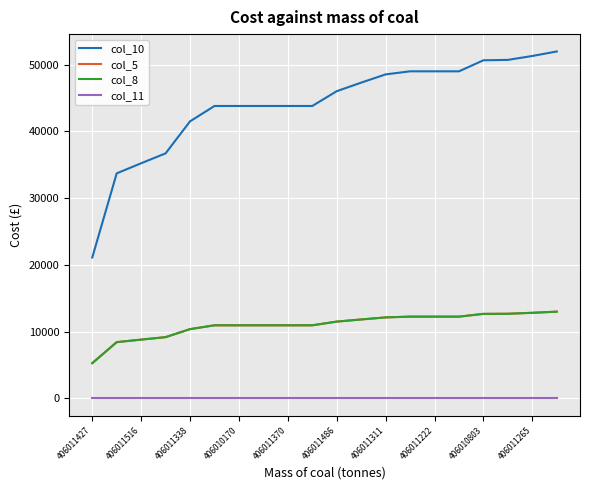

Is this an area chart (filled region under the line)?

No